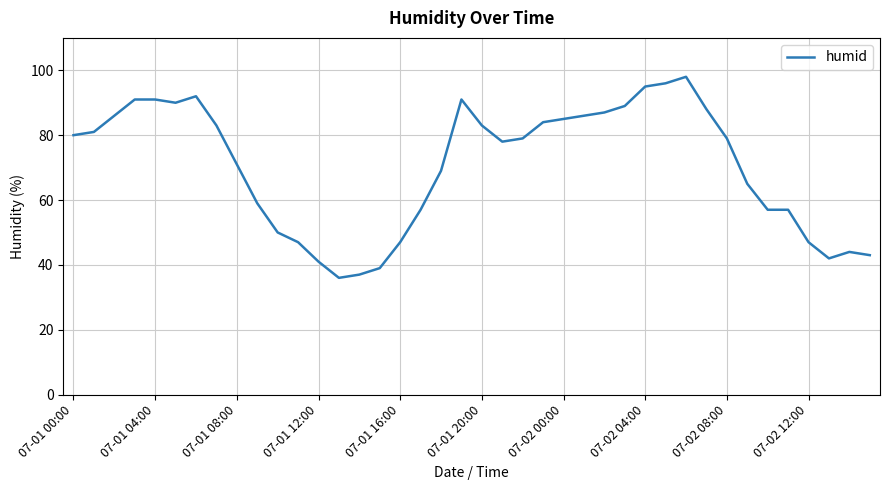

What is the smallest value displayed?

36